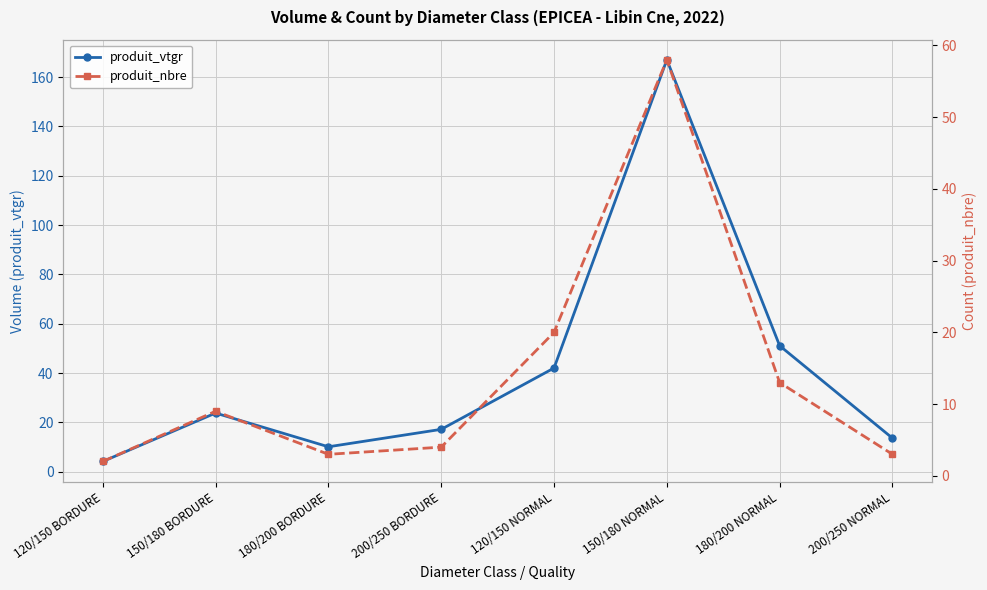

Reading left to right, extract all data points from this chart.

produit_vtgr: 4.1	23.8	10.1	17.2	42.0	167.0	51.1	13.6
produit_nbre: 2.0	9.0	3.0	4.0	20.0	58.0	13.0	3.0